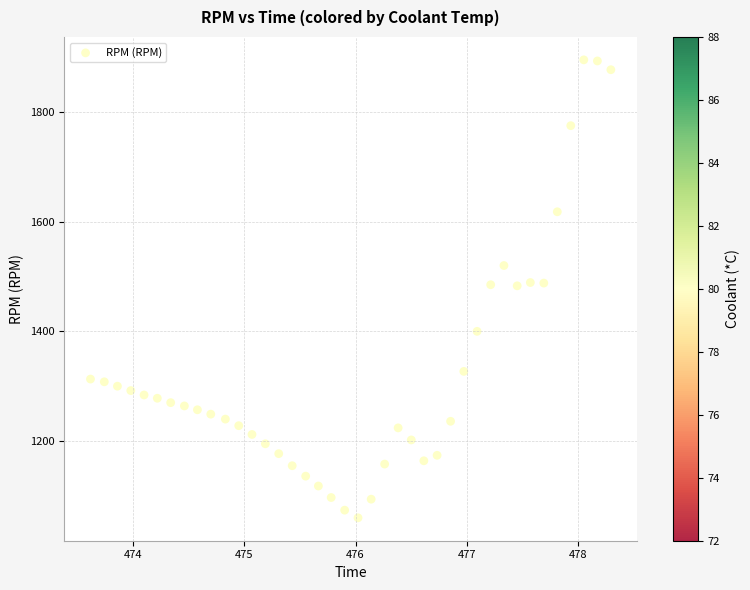

What is the range of Y values (max minus min)?

835